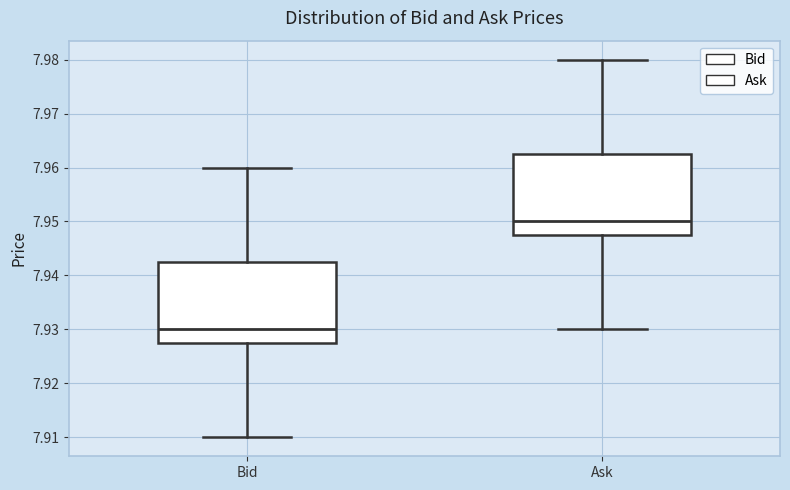

Reading left to right, transcribe this box plot: for each box, give where its median line is, the range the box spans, and where its two whiskers end, as read against the y-axis. The values are not printed on the chart, so give them approximately, as read against the axis.

Bid: median 7.930, box 7.928 to 7.943, whiskers 7.910 to 7.960
Ask: median 7.950, box 7.948 to 7.963, whiskers 7.930 to 7.980